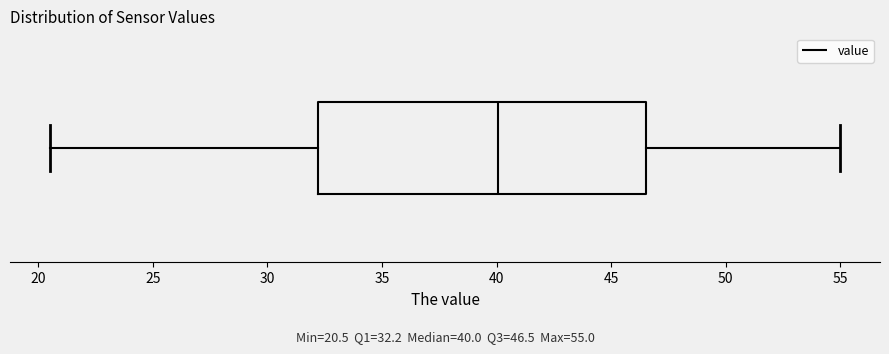

Where is the right edge of the box on the x-axis? The values are not printed on the chart, so give them approximately, as read against the axis.

46.5